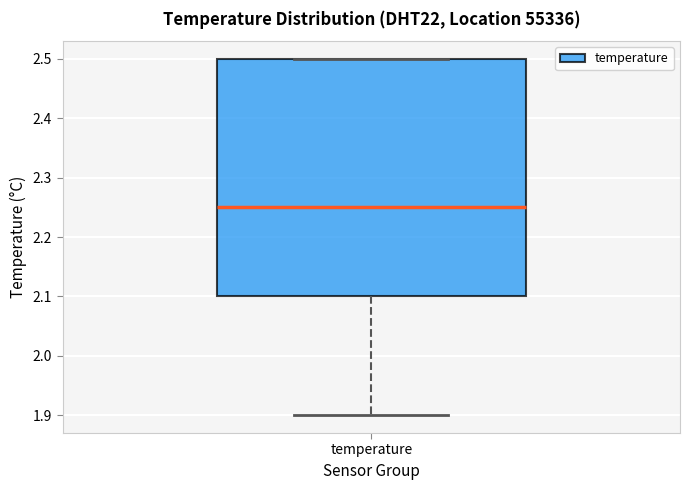

Read this box plot against the y-axis: the position of the median line, the range covered by the box, and the ends of both whiskers. The values are not printed on the chart, so give them approximately, as read against the axis.

median 2.25, box 2.10 to 2.50, whiskers 1.90 to 2.50